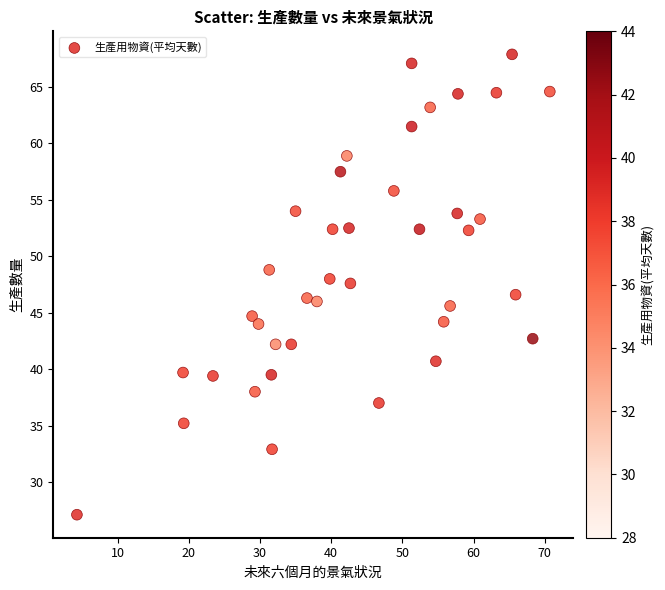

What is the range of Y values (max minus min)?

40.8